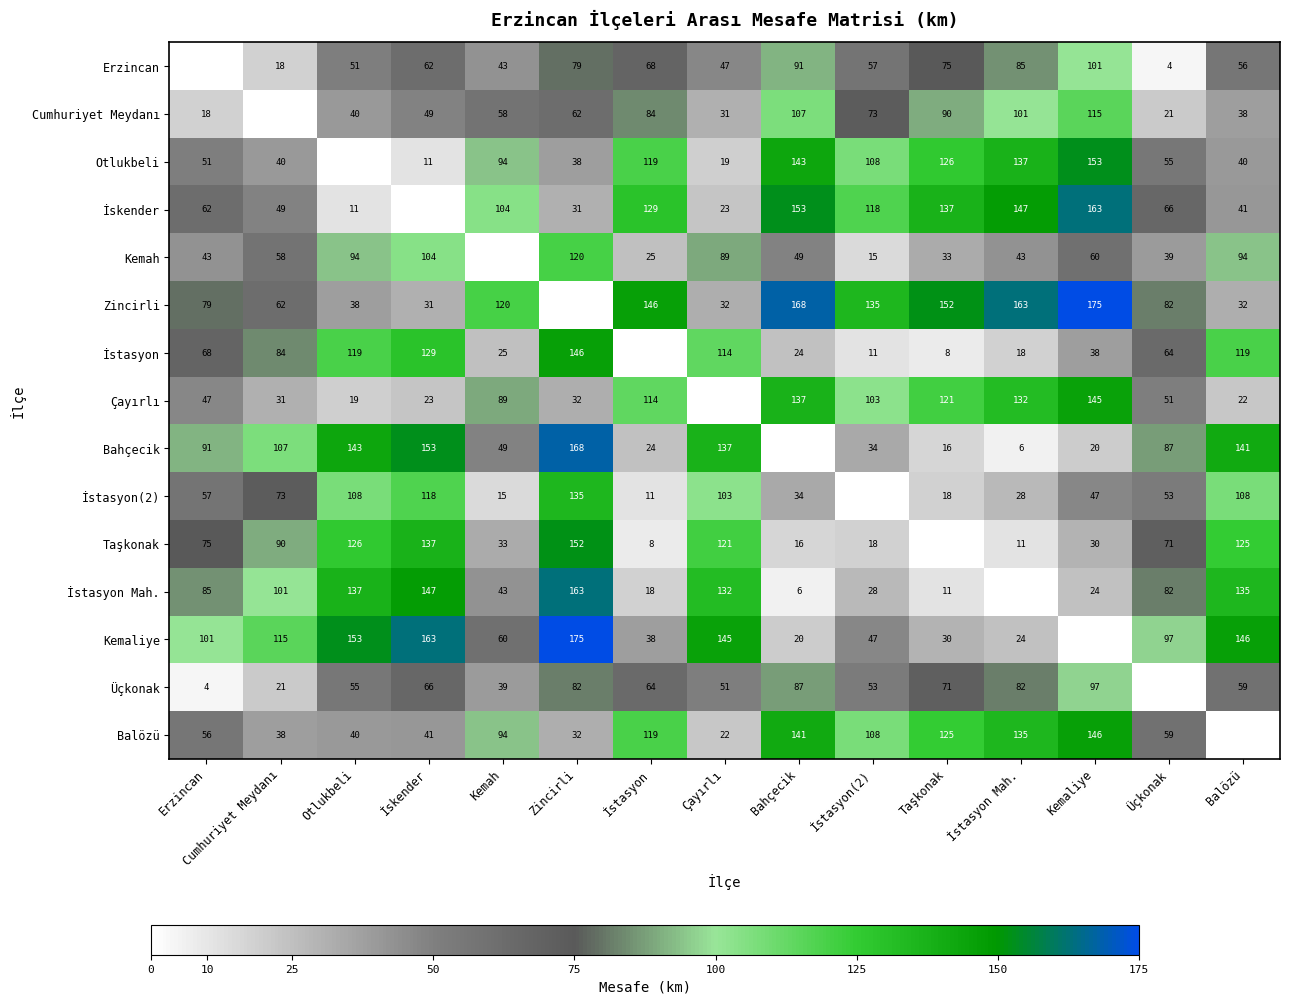

The Çayırlı series shows 13 at Balözü. True or false?

False